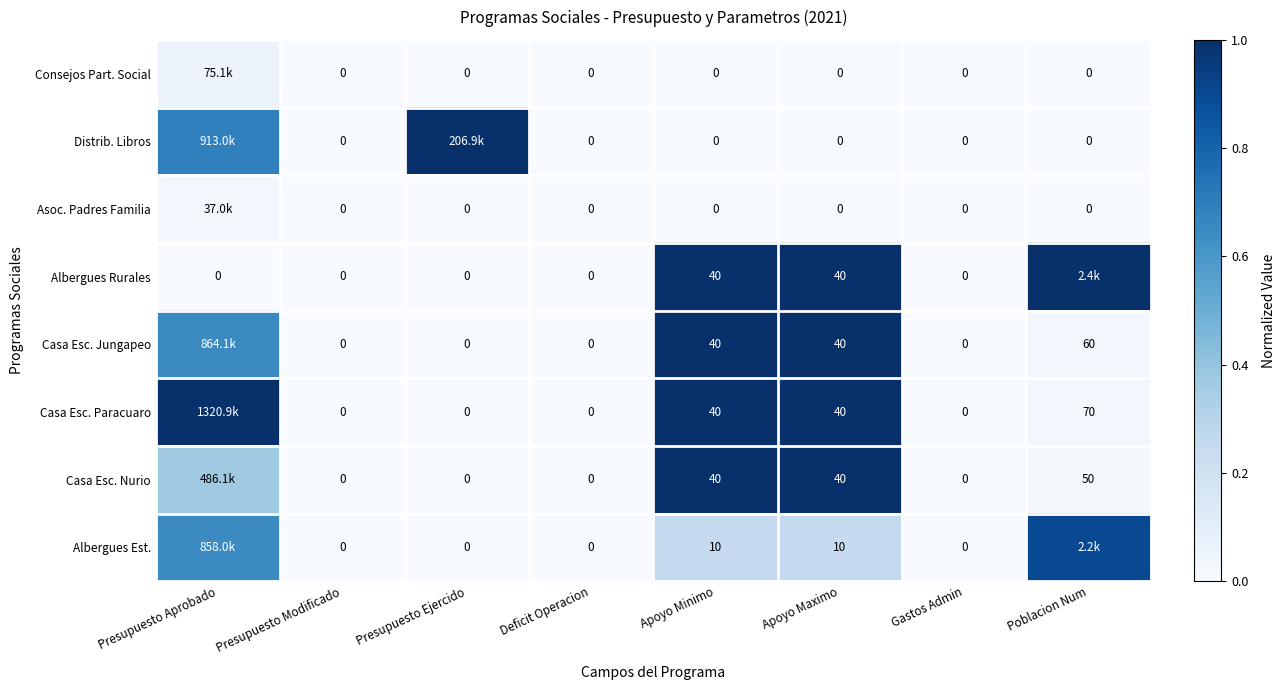

Count the number of categories in the chart.

8